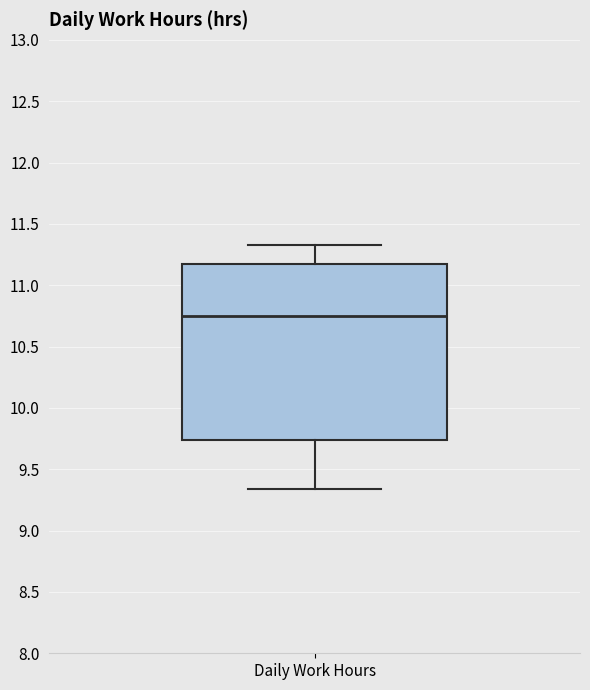

Read this box plot against the y-axis: the position of the median line, the range covered by the box, and the ends of both whiskers. The values are not printed on the chart, so give them approximately, as read against the axis.

median 10.75, box 9.75 to 11.15, whiskers 9.35 to 11.35